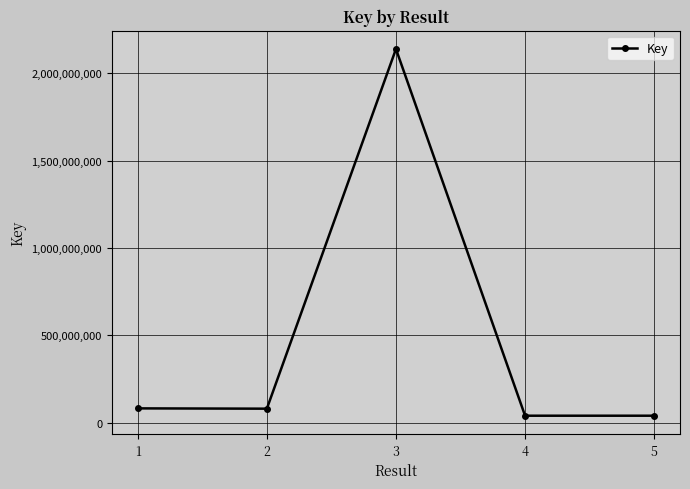

The value at 1 is 82239403. True or false?

True